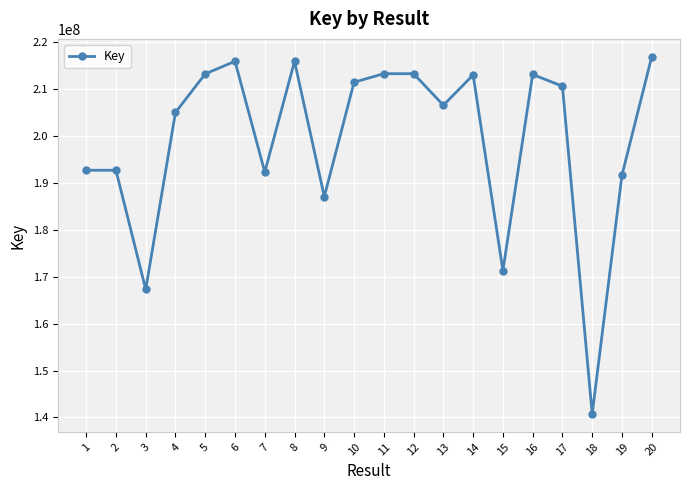

Count the number of data series in this chart.

1